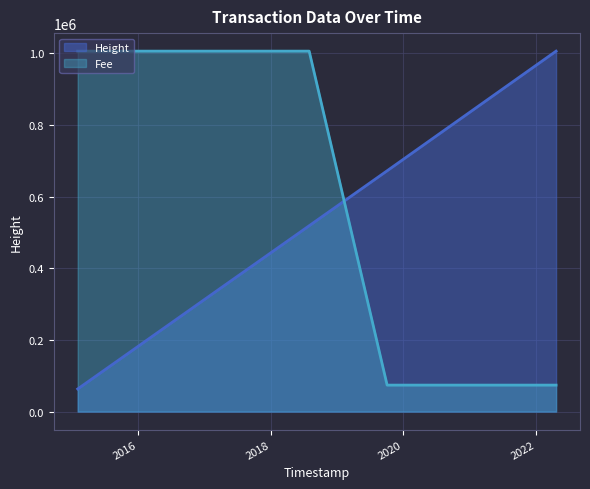

At how many categories does at least one series exceed 649865?

7